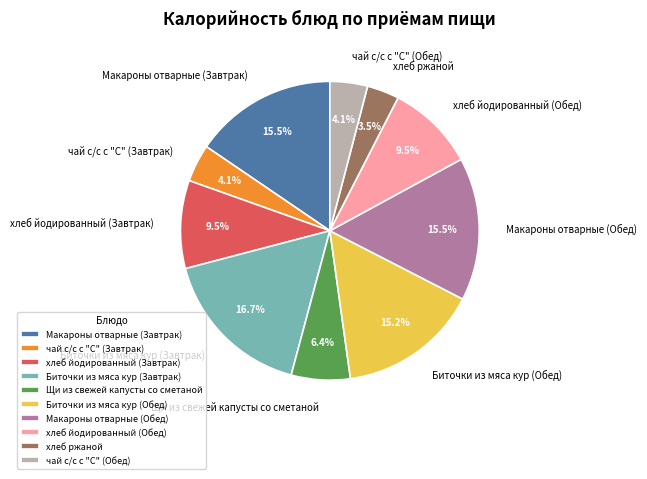

Which slice is the smallest?

хлеб ржаной